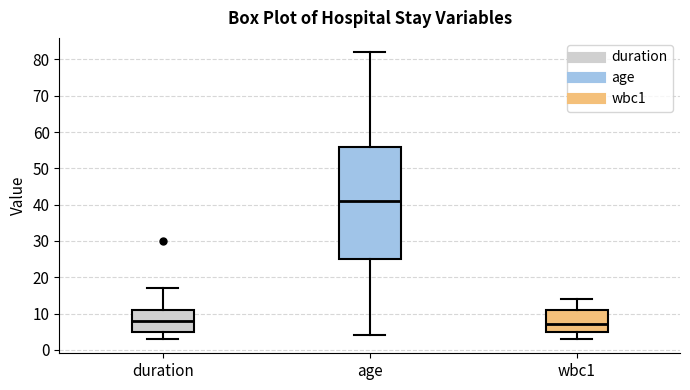

Reading left to right, read every box against the y-axis: the position of its median line, the range the box covers, and the ends of its whiskers. The values are not printed on the chart, so give them approximately, as read against the axis.

duration: median 8, box 5 to 11, whiskers 3 to 17
age: median 41, box 25 to 56, whiskers 4 to 82
wbc1: median 7, box 5 to 11, whiskers 3 to 14